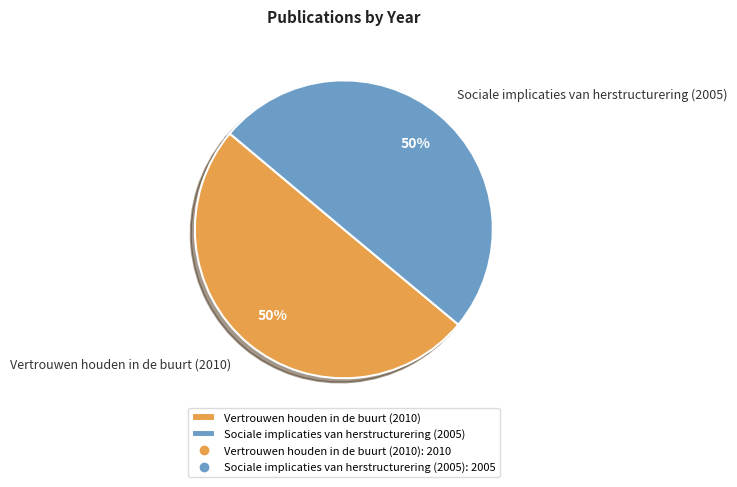

To the nearest percent, what portion does Sociale implicaties van herstructurering (2005) represent?

50%